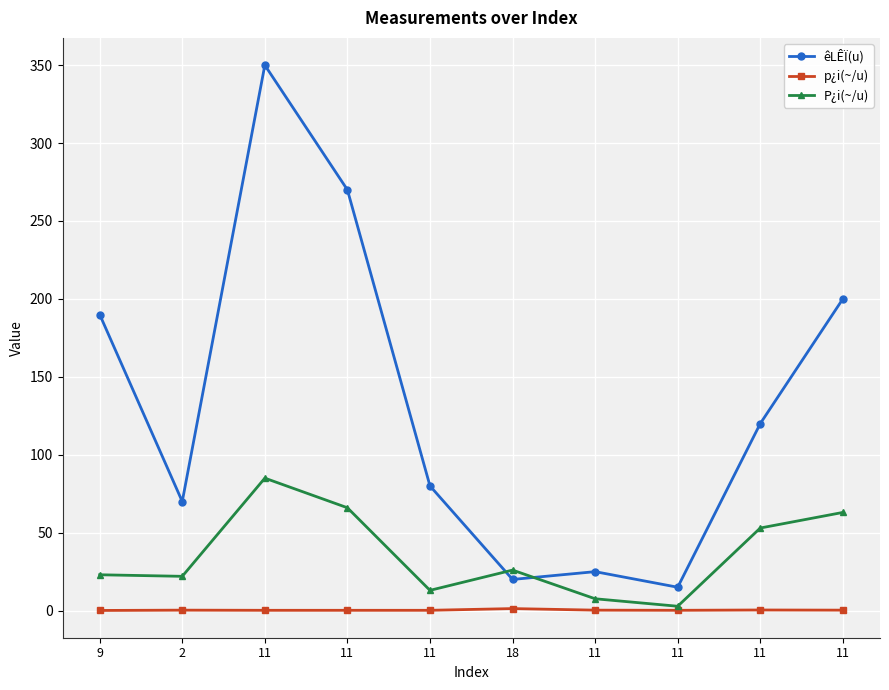

What is the spread (max minus min) of values at 11?

349.8